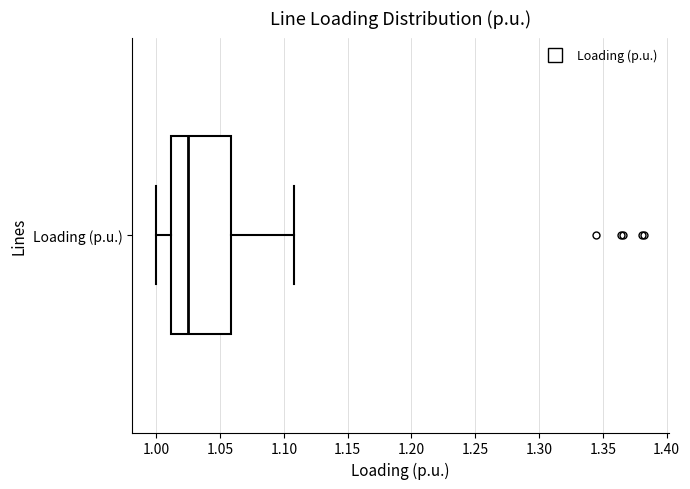

Where is the right edge of the box for Loading (p.u.) on the x-axis? The values are not printed on the chart, so give them approximately, as read against the axis.

1.060